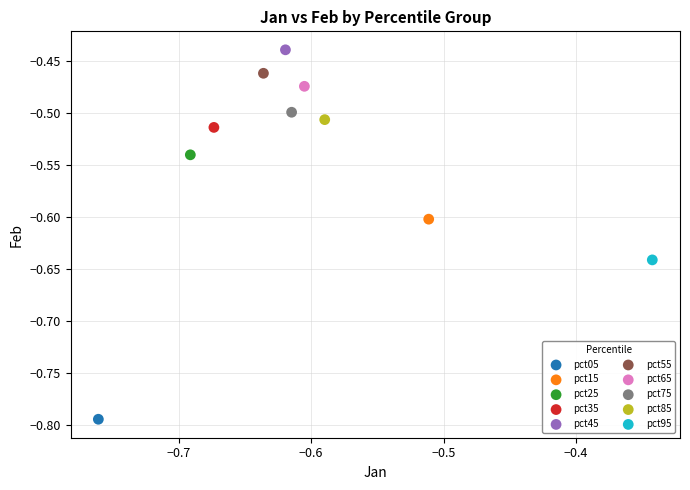

Which series reaches the maximum Y coordinate?

pct45